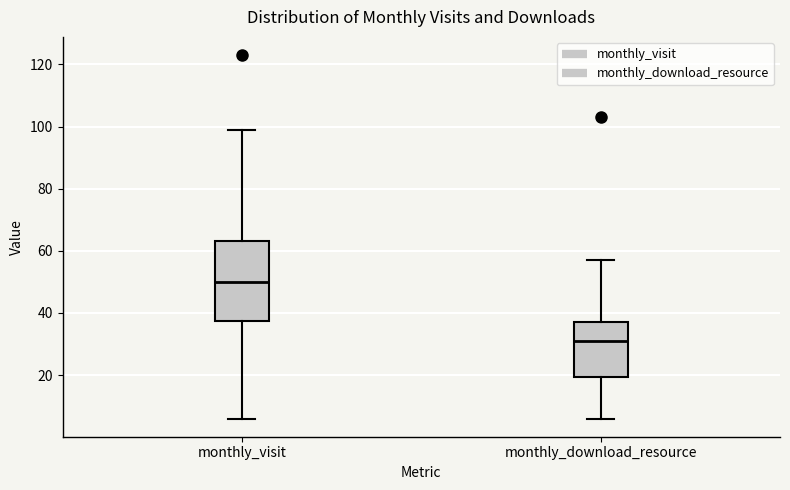

Which box's median line is the highest?

monthly_visit